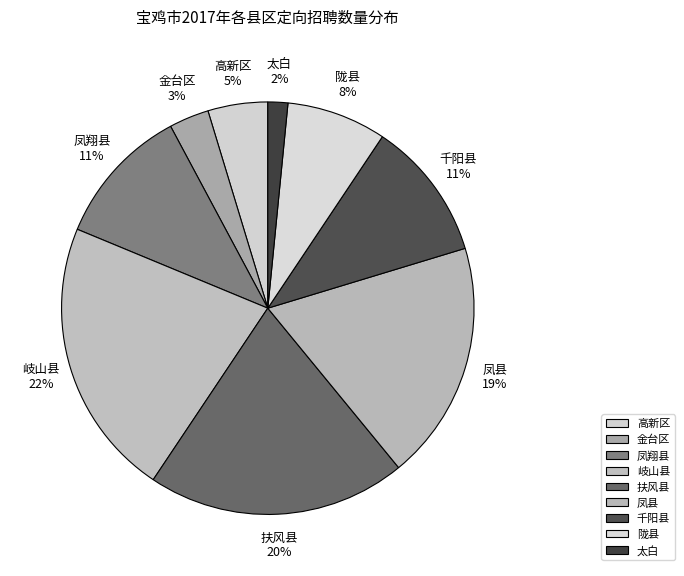

Which category has the biggest portion of the pie?

岐山县